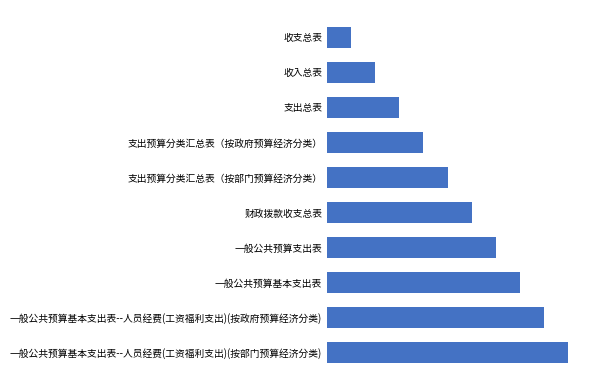

At which category does the chart reach its peak across all series?

一般公共预算基本支出表--人员经费(工资福利支出)(按部门预算经济分类)